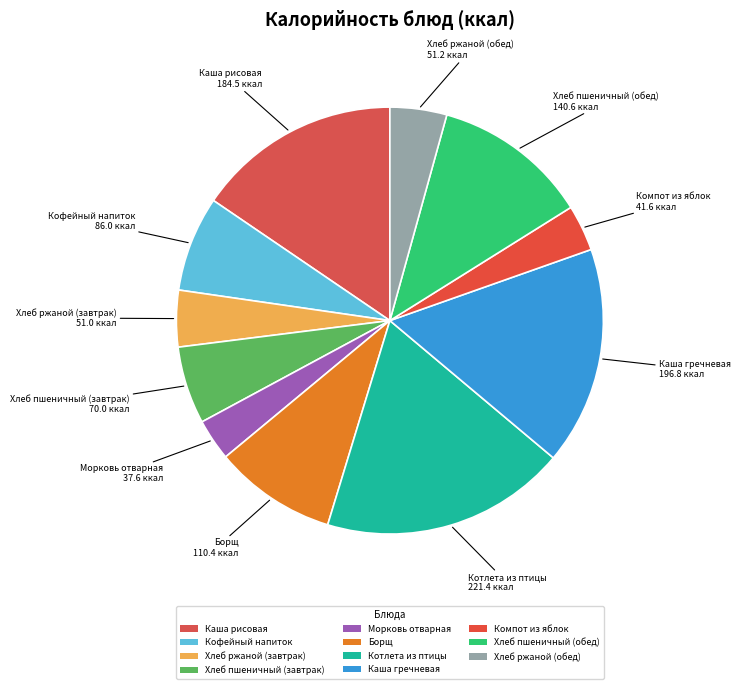

How many segments does this pie chart have?

11